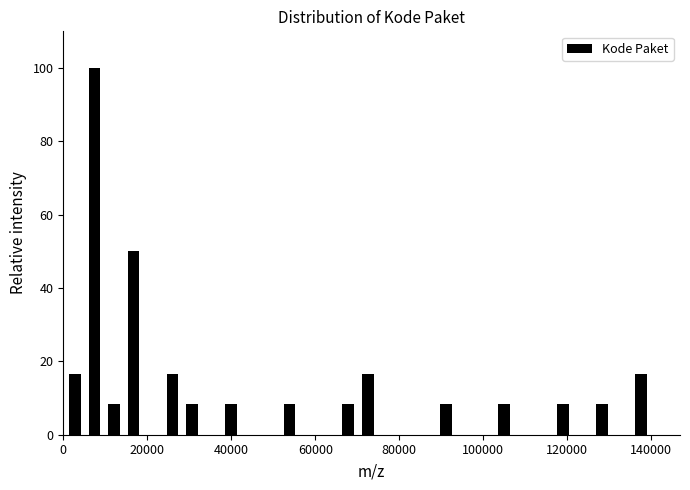

Around what value on the x-axis is the tallest bar? Give the approximate position of its centre, as read against the axis.

8000